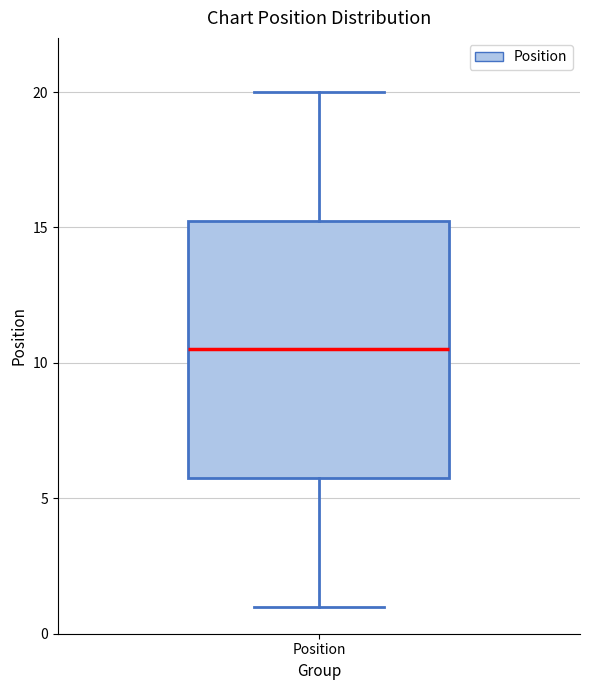

Read this box plot against the y-axis: the position of the median line, the range covered by the box, and the ends of both whiskers. The values are not printed on the chart, so give them approximately, as read against the axis.

median 10.5, box 6.0 to 15.5, whiskers 1.0 to 20.0